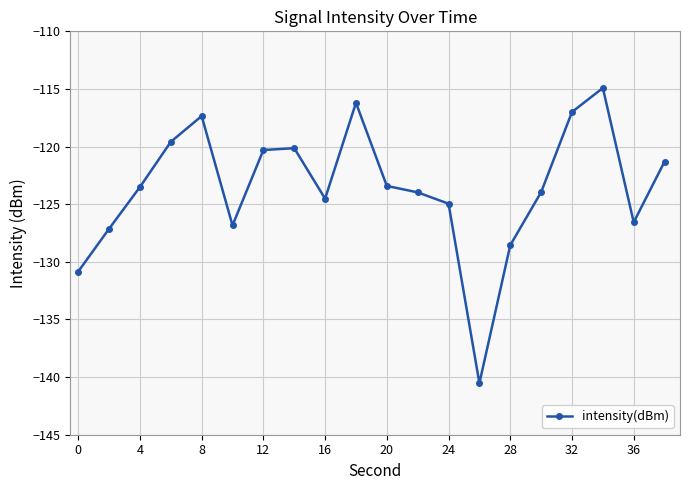

What is the greatest value displayed?

-114.9